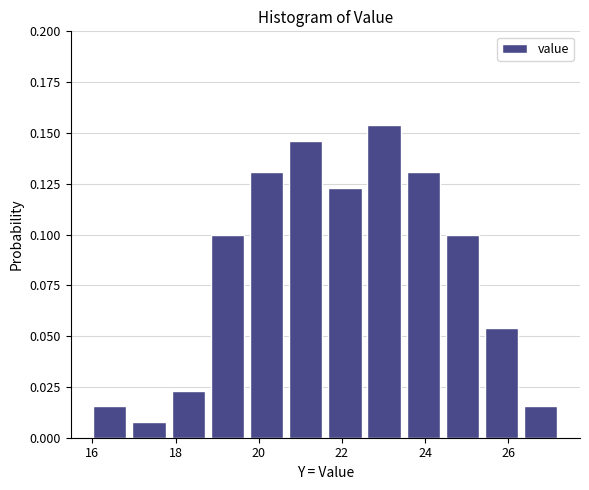

Which range on the x-axis has the tallest bar?

22.6 to 23.4